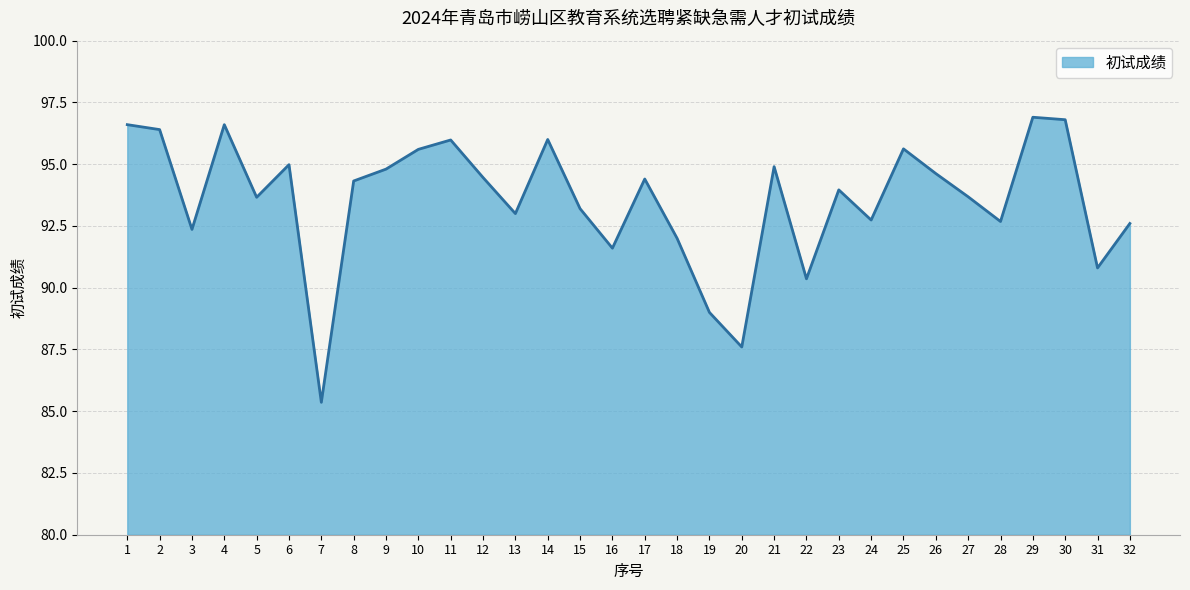

At which label does the data first exceed 94?

1